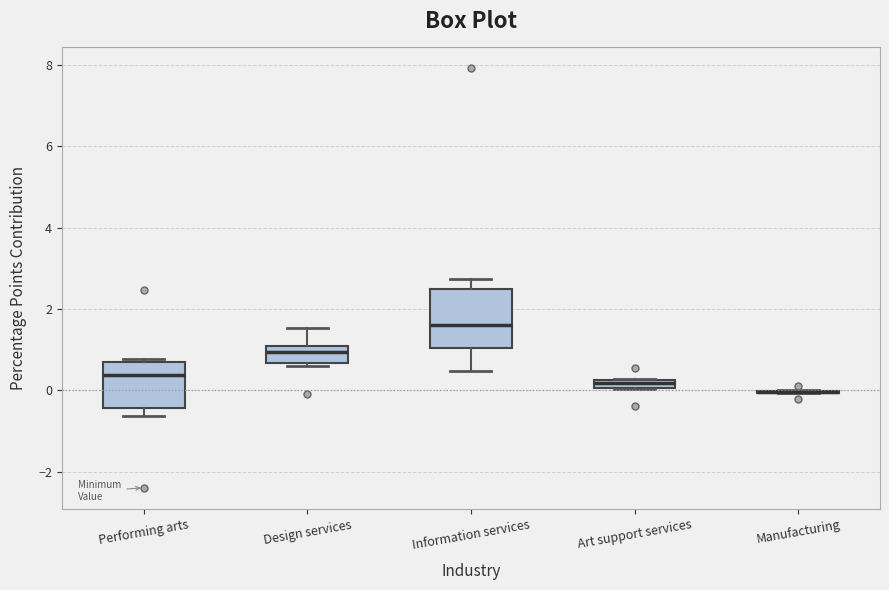

Comparing the boxes themselves (not the whiskers), which one is the tallest?

Information services